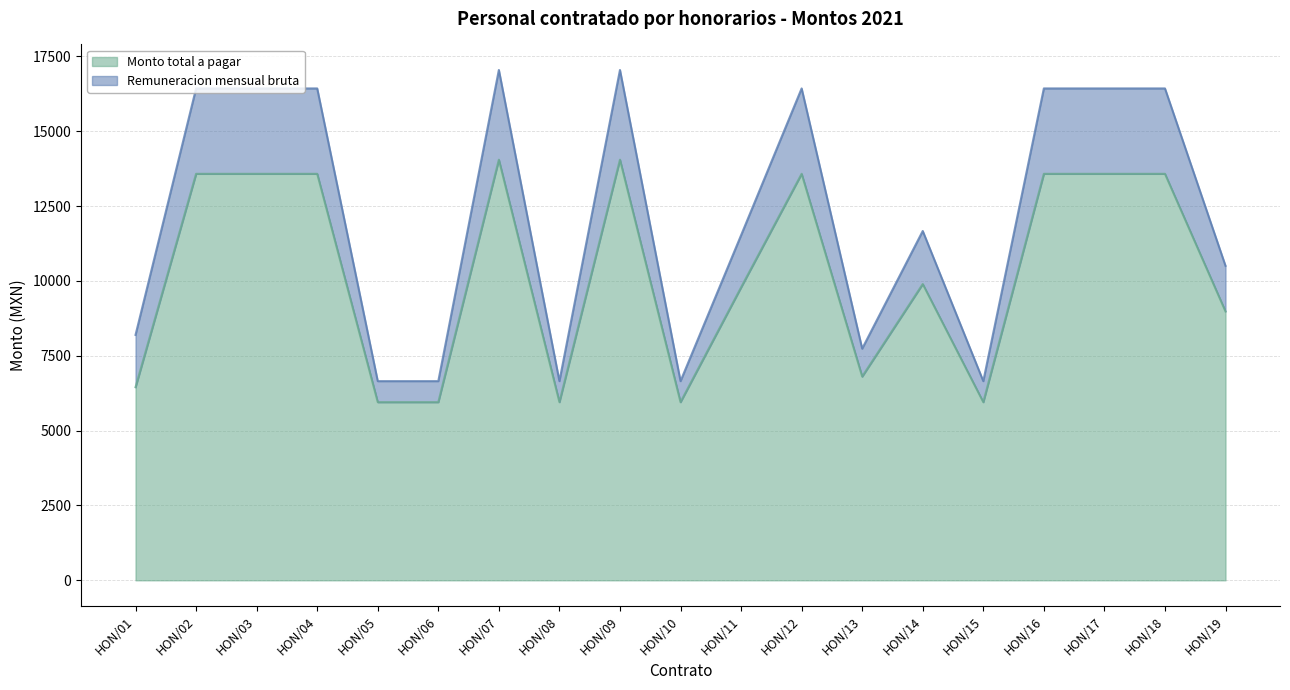

Is it true that Monto total a pagar equals 13577.7 at HON/16?

True